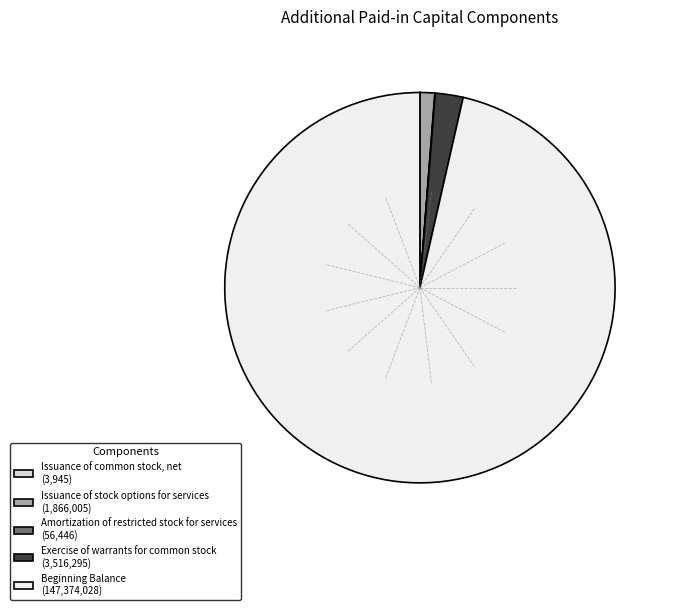

To the nearest percent, what is the difference between the largest and smallest slice percentages?

96%